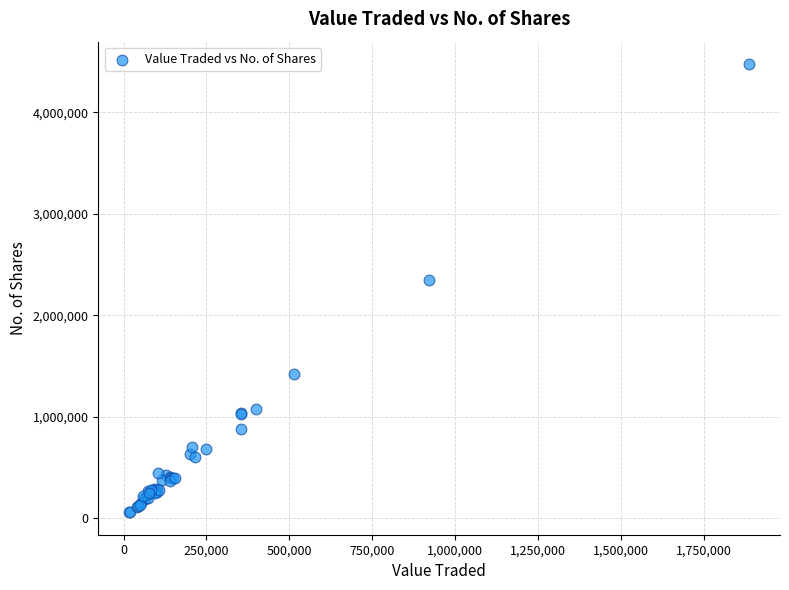

What Y value in the scatter plot is closest to 2266719?

2346626